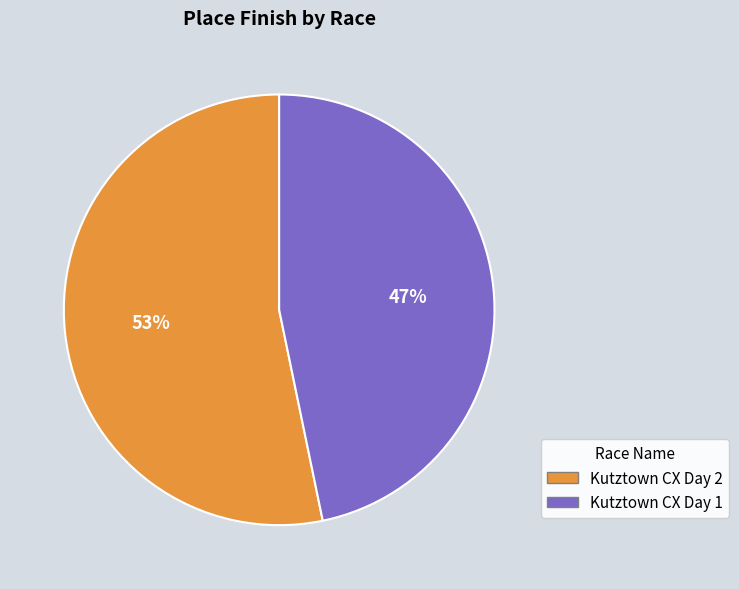

How many segments does this pie chart have?

2